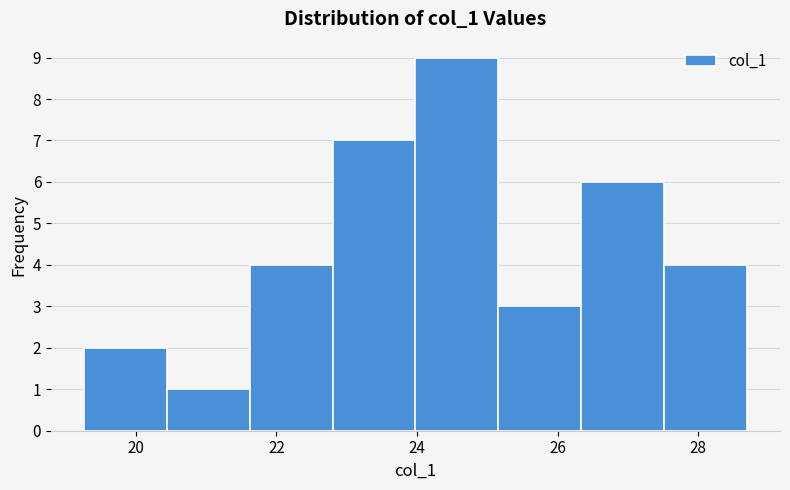

Reading left to right, list every bar in this chart as the range it spans on the x-axis followed by its height. Neither the bar edges nor the heights are printed on the chart, so give them approximately, as read against the axes.

19.2 to 20.4: 2
20.4 to 21.6: 1
21.6 to 22.8: 4
22.8 to 24.0: 7
24.0 to 25.2: 9
25.2 to 26.4: 3
26.4 to 27.6: 6
27.6 to 28.6: 4